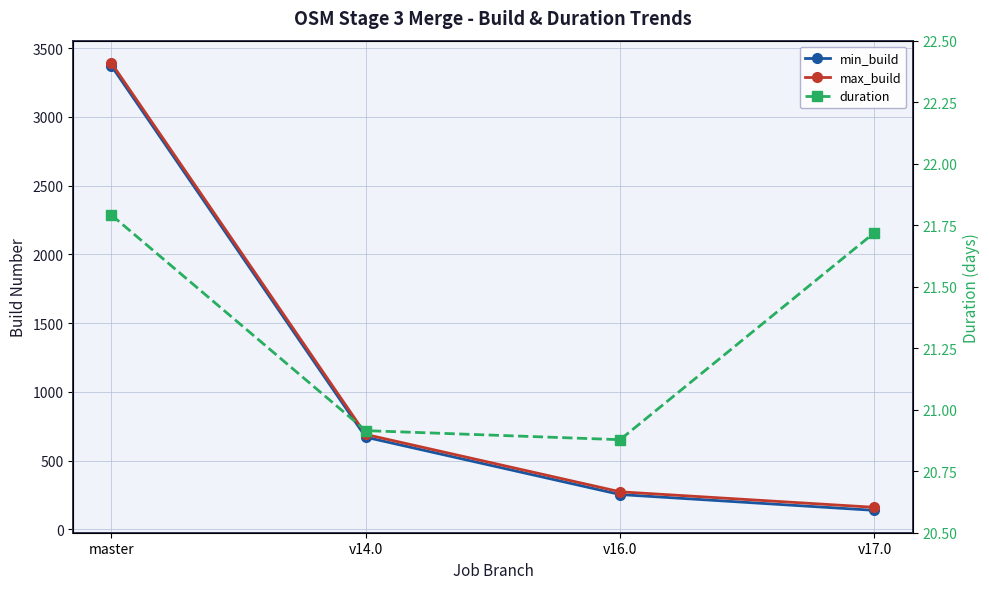

True or false: max_build has a value of 471.7 at v14.0.

False